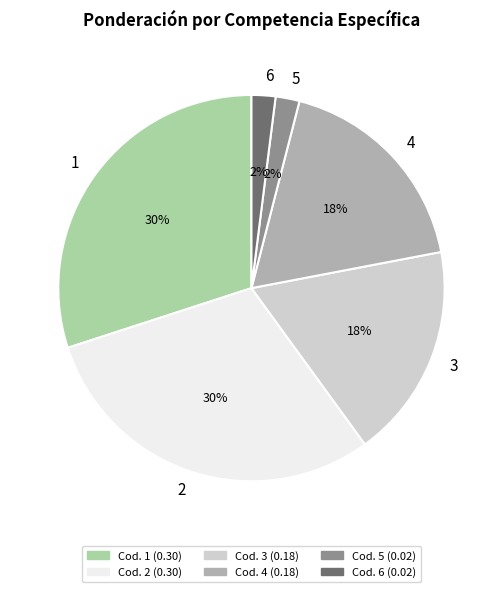

Is there any slice that represents more than half of the pie?

No